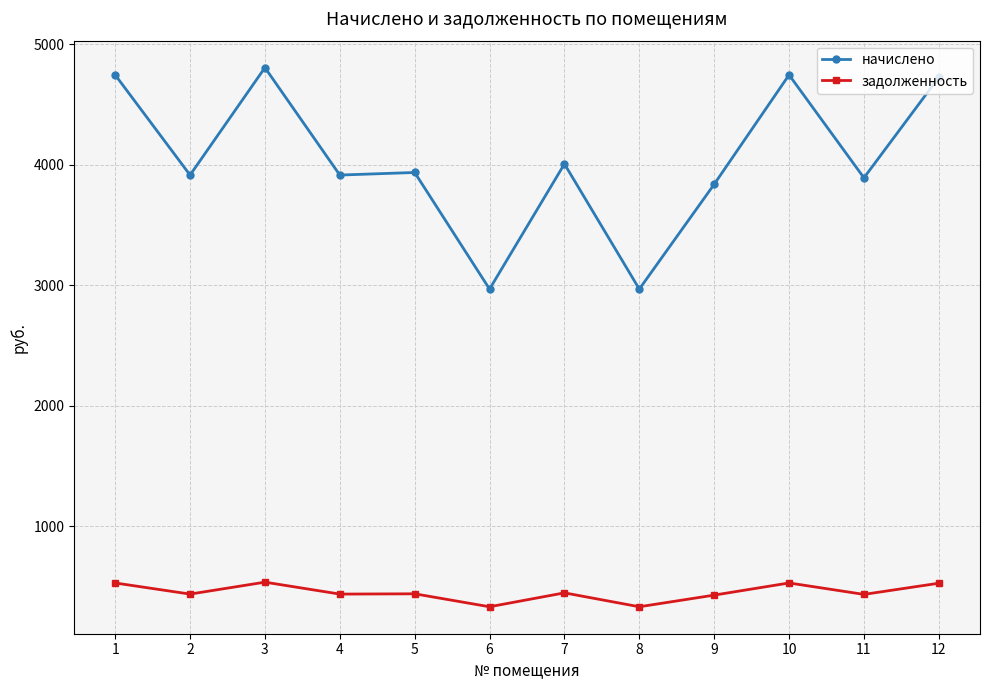

What value does the задолженность series have at 9?

426.4